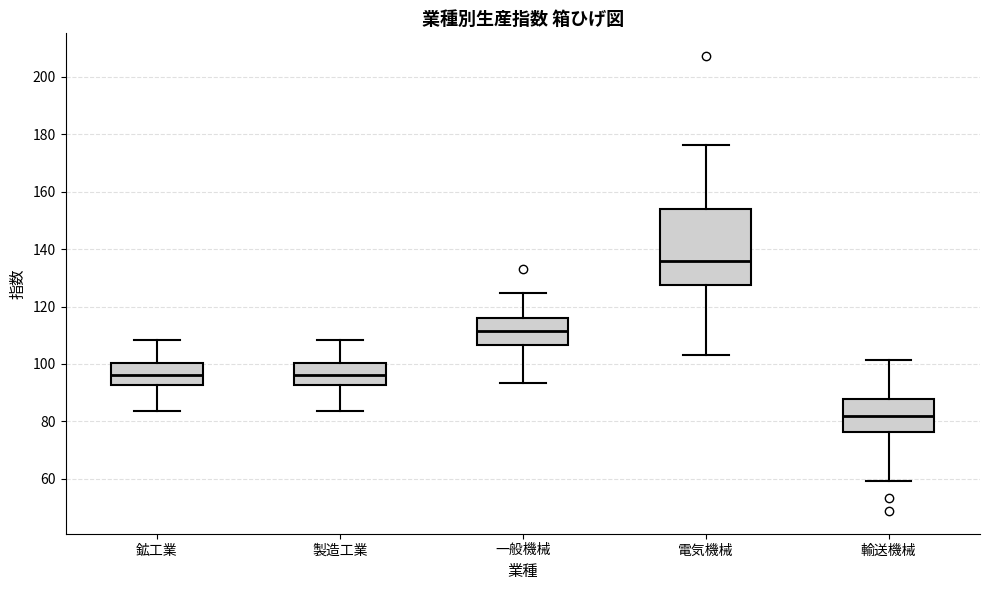

Which box is the tallest, from its lower edge to its upper edge?

電気機械